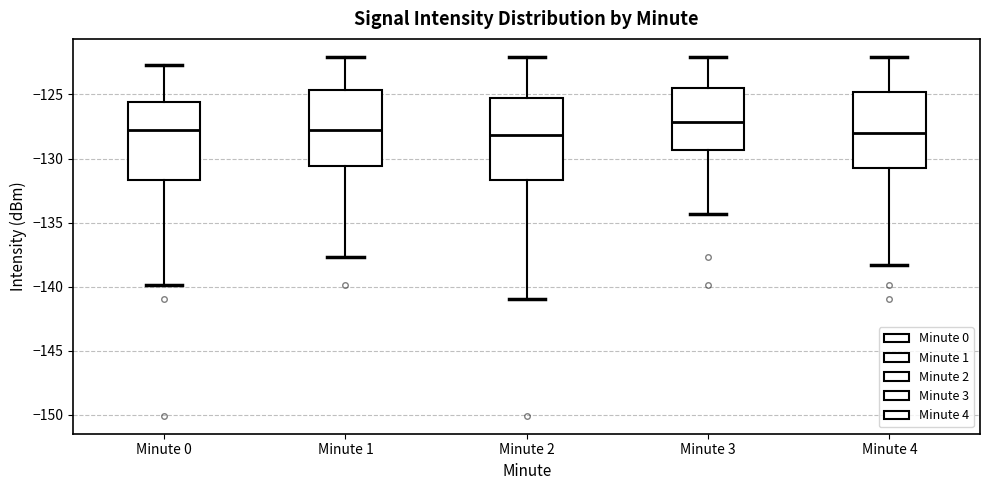

Where does the upper whisker of the box for Minute 2 end on the y-axis? The values are not printed on the chart, so give them approximately, as read against the axis.

-122.0